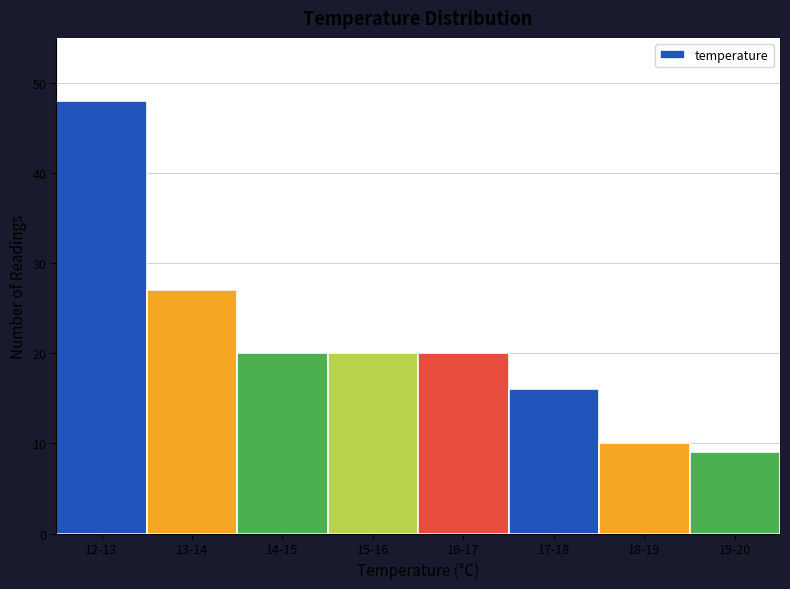

Reading right to left, what are all the values shown in this chart?

9	10	16	20	20	20	27	48